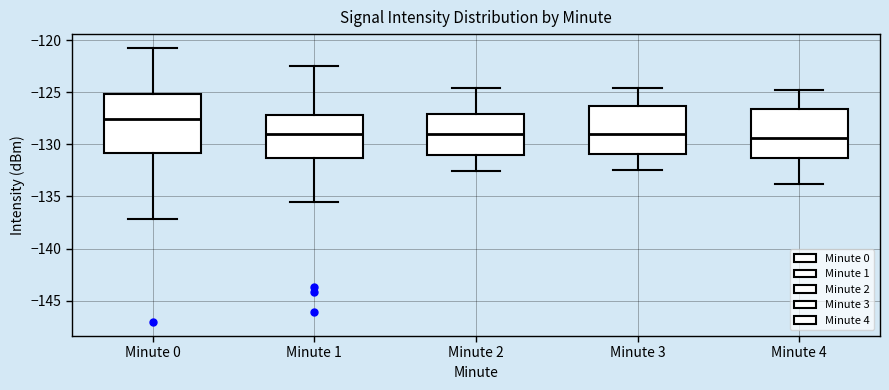

Which box has the highest median line?

Minute 0